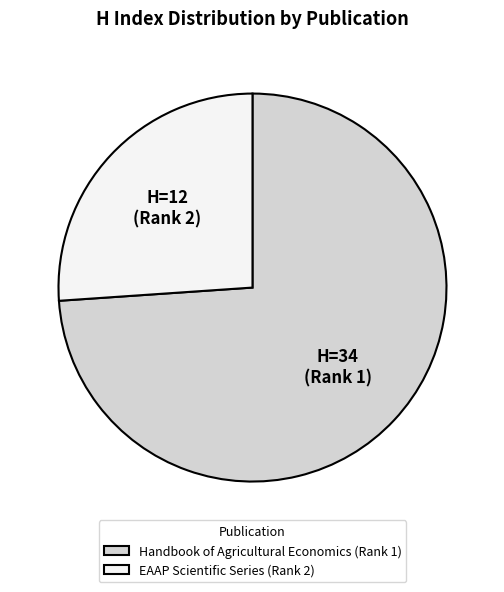

Does Handbook of Agricultural Economics (Rank 1) represent more than half of the total?

Yes